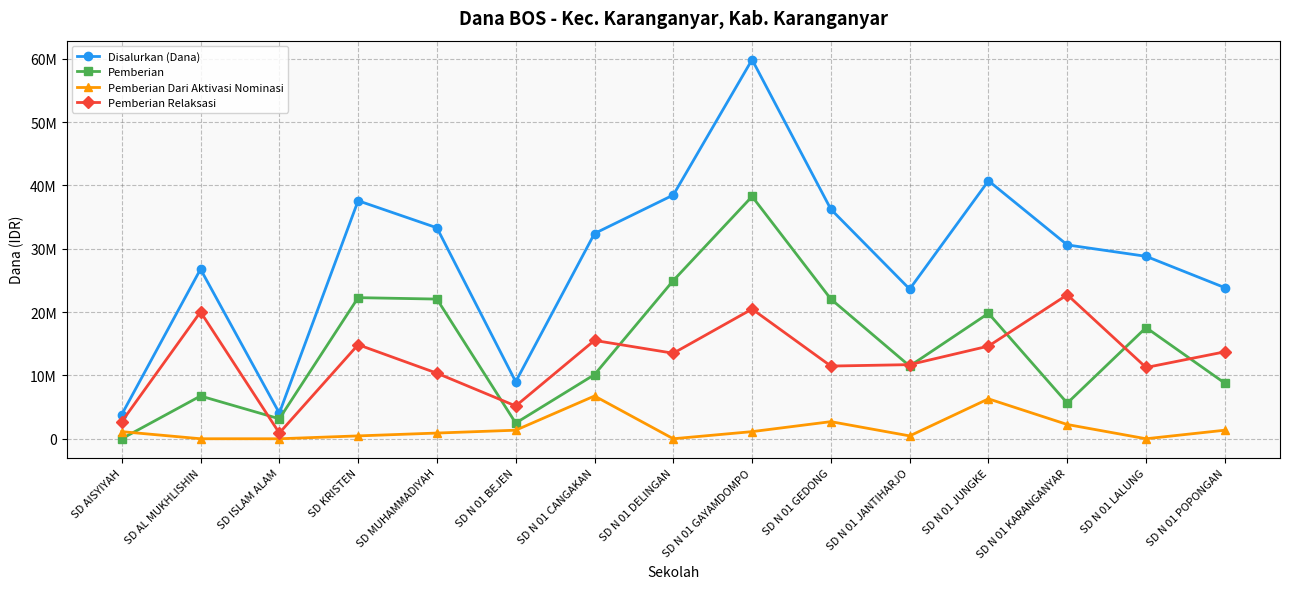

Is the value of Pemberian Relaksasi at SD N 01 DELINGAN greater than the value of Pemberian Dari Aktivasi Nominasi at SD AISYIYAH?

Yes